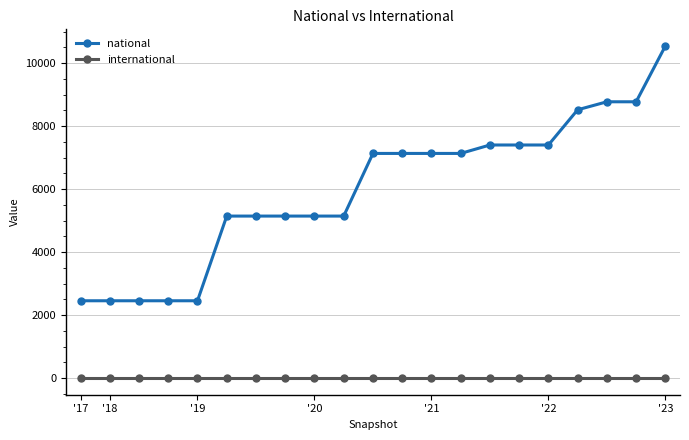

True or false: national and international cross at least once.

False